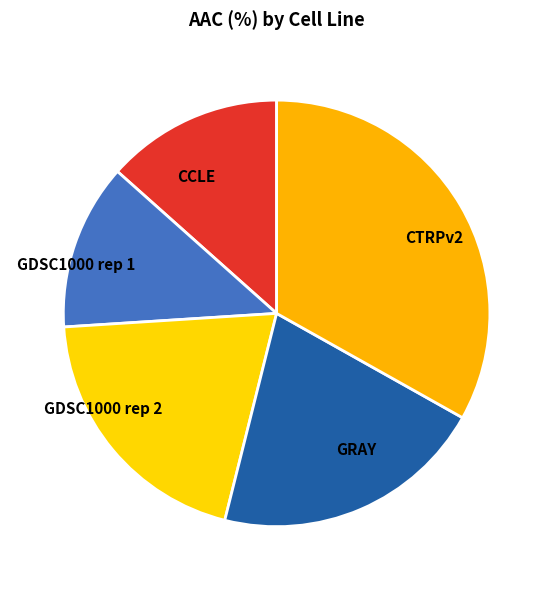

Is the sum of GDSC1000 rep 2 and CTRPv2 greater than half?

Yes